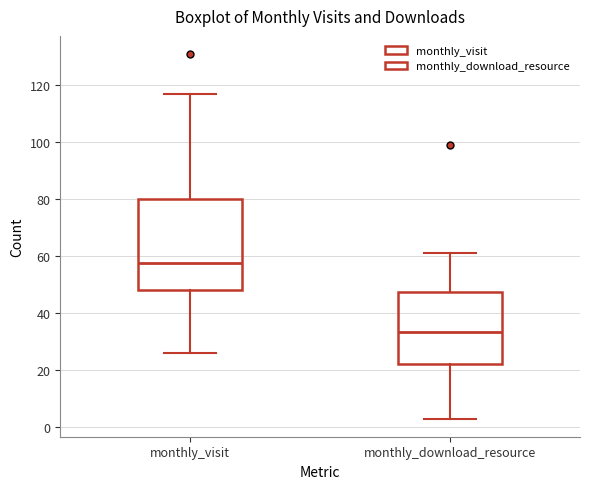

Comparing the boxes themselves (not the whiskers), which one is the tallest?

monthly_visit